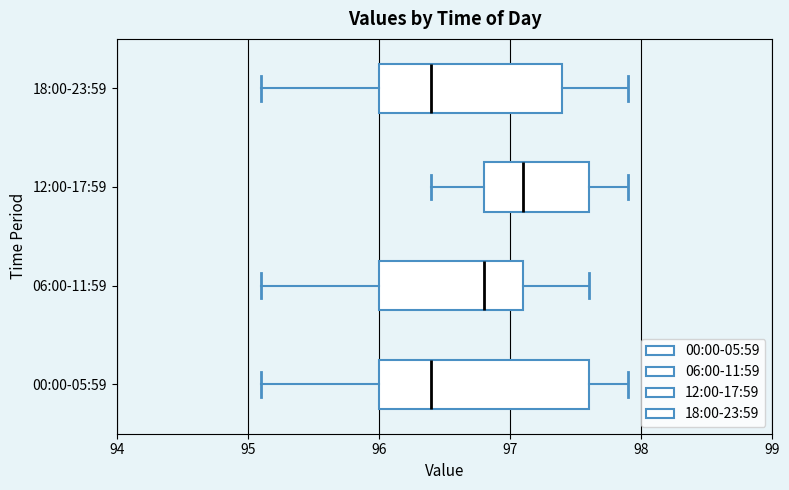

Where does the right whisker of the box for 18:00-23:59 end on the x-axis? The values are not printed on the chart, so give them approximately, as read against the axis.

97.9